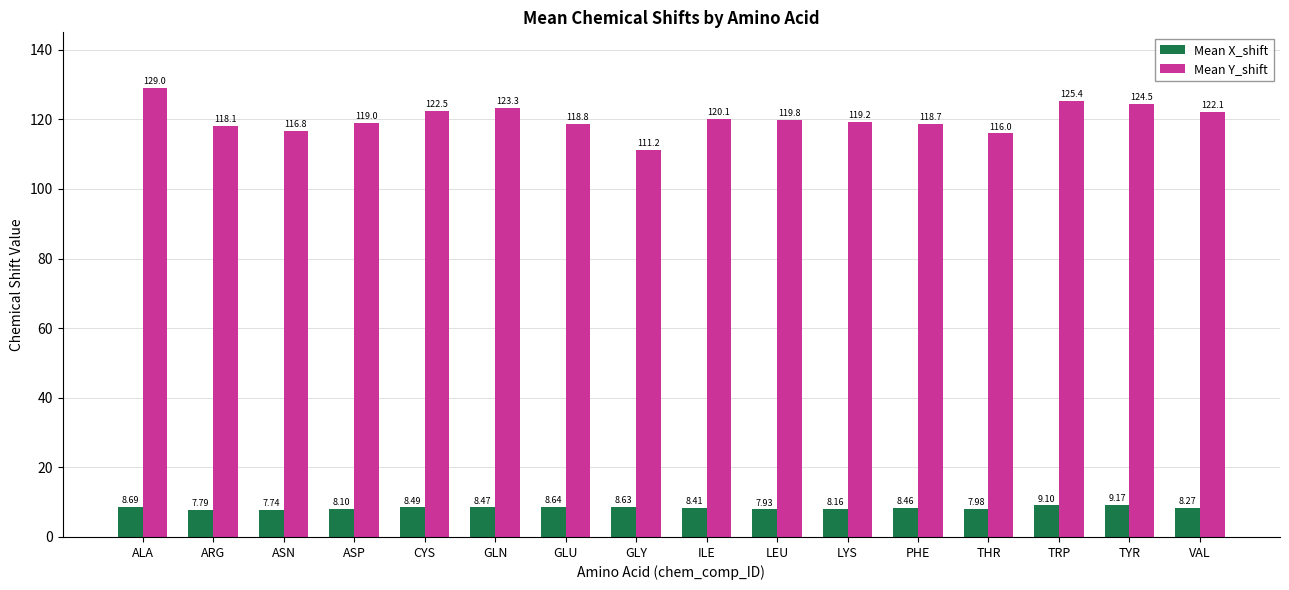

Rank the series at ALA from highest to lowest value.

Mean Y_shift, Mean X_shift